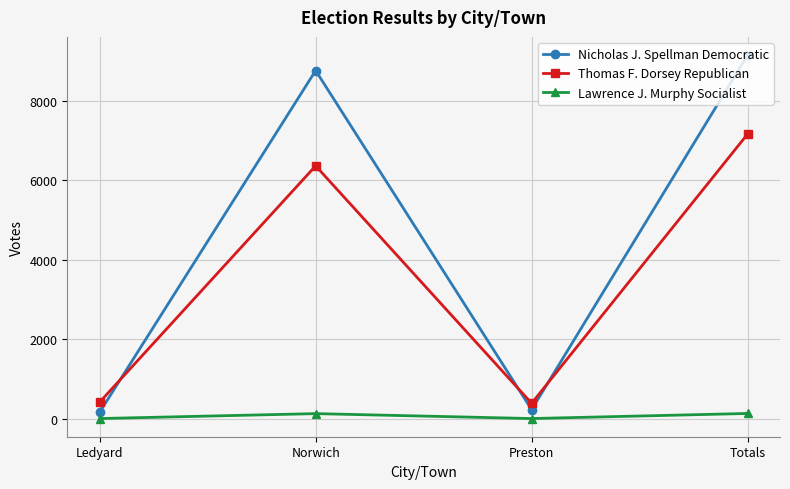

Count the number of data series in this chart.

3